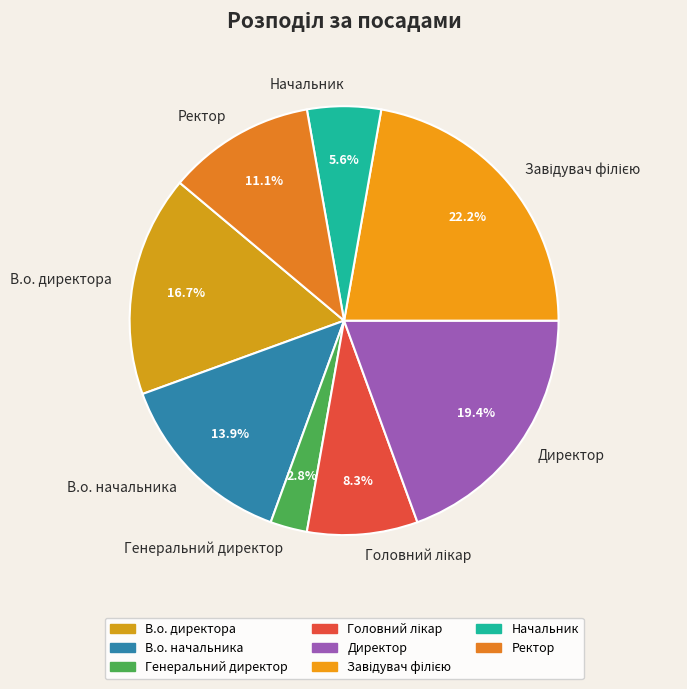

What percentage is the Директор slice, to the nearest percent?

19%